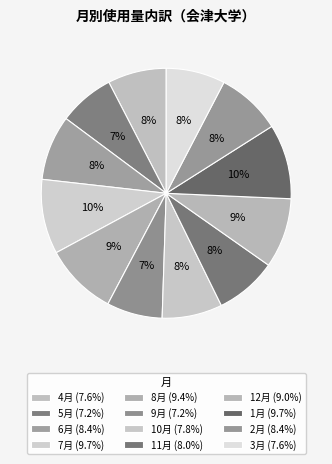

Count the number of slices in the pie.

12